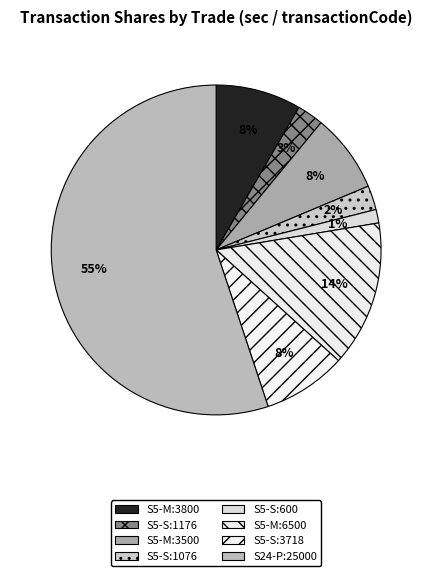

How many segments does this pie chart have?

8